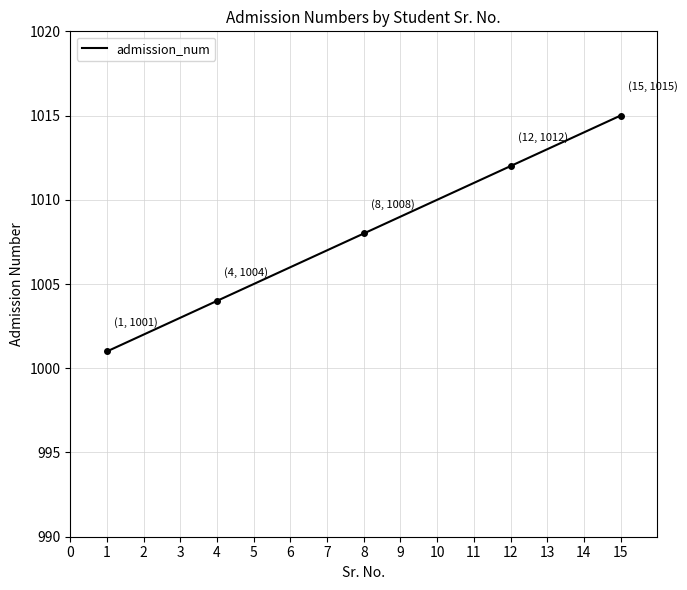

Which category has the highest value across all series?

15